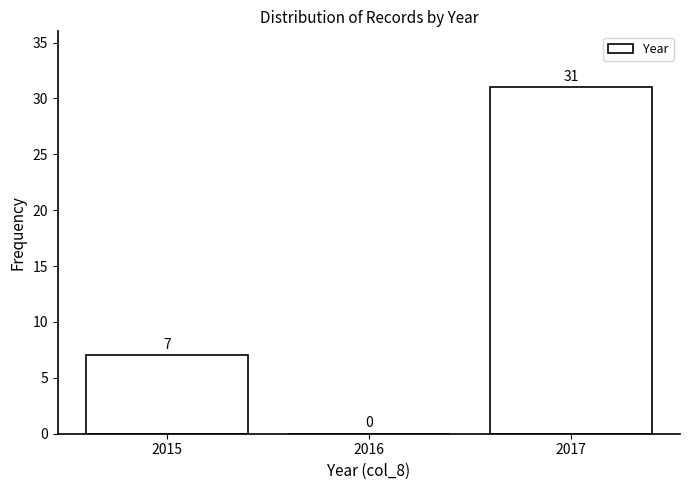

Reading left to right, transcribe all the data shown in this chart.

2015=7	2016=0	2017=31